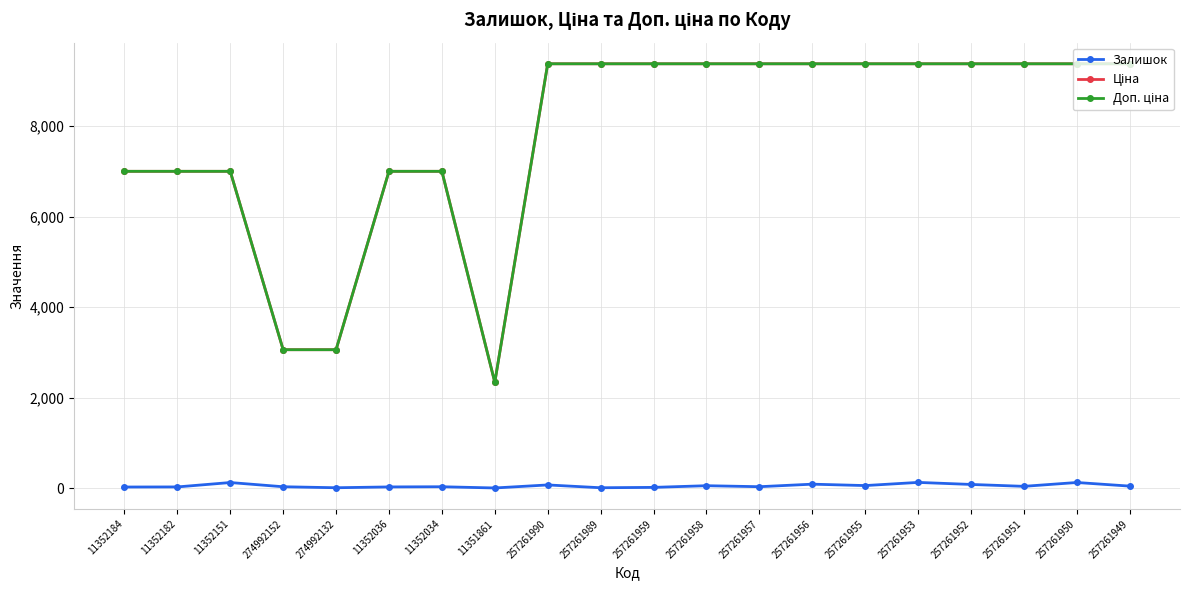

What is the maximum value shown in the chart?

9379.3